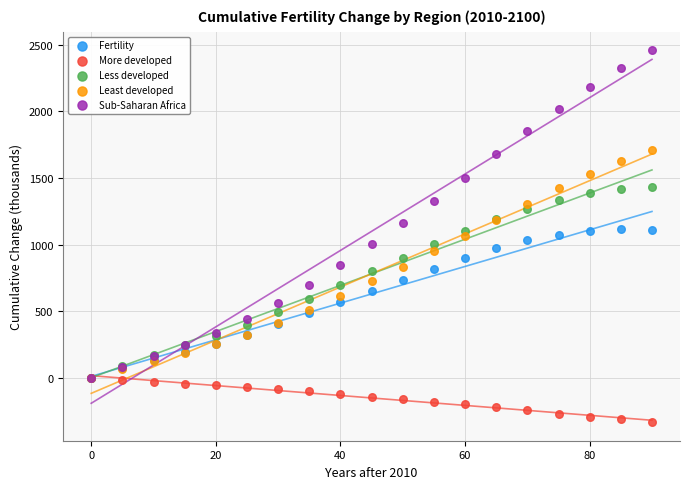

What are all the series names shown in the legend?

Fertility, More developed, Less developed, Least developed, Sub-Saharan Africa